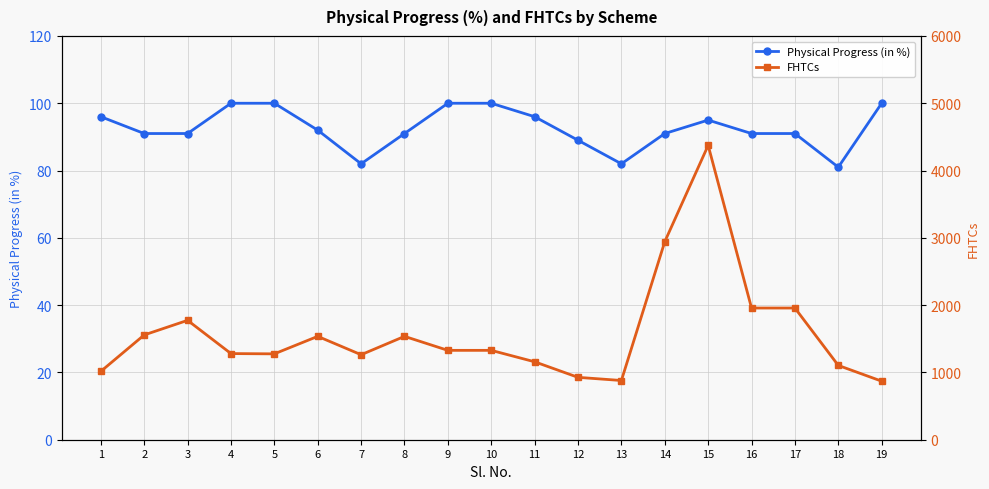

Which series has the widest spread of values?

FHTCs